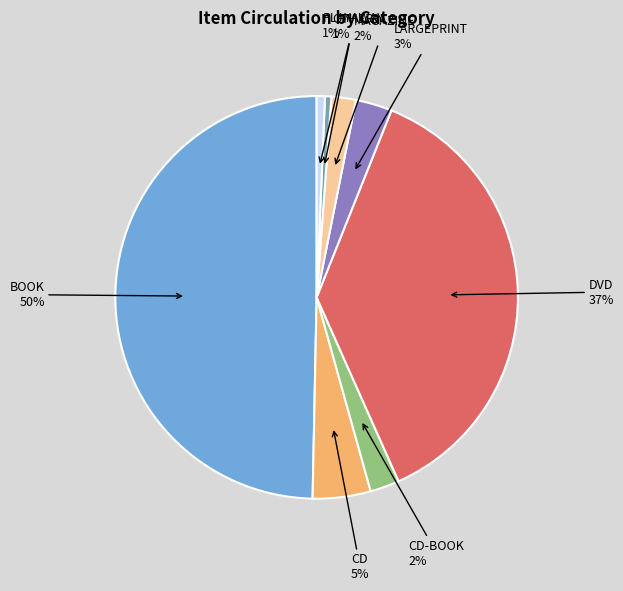

To the nearest percent, what is the difference between the largest and smallest slice percentages?

49%